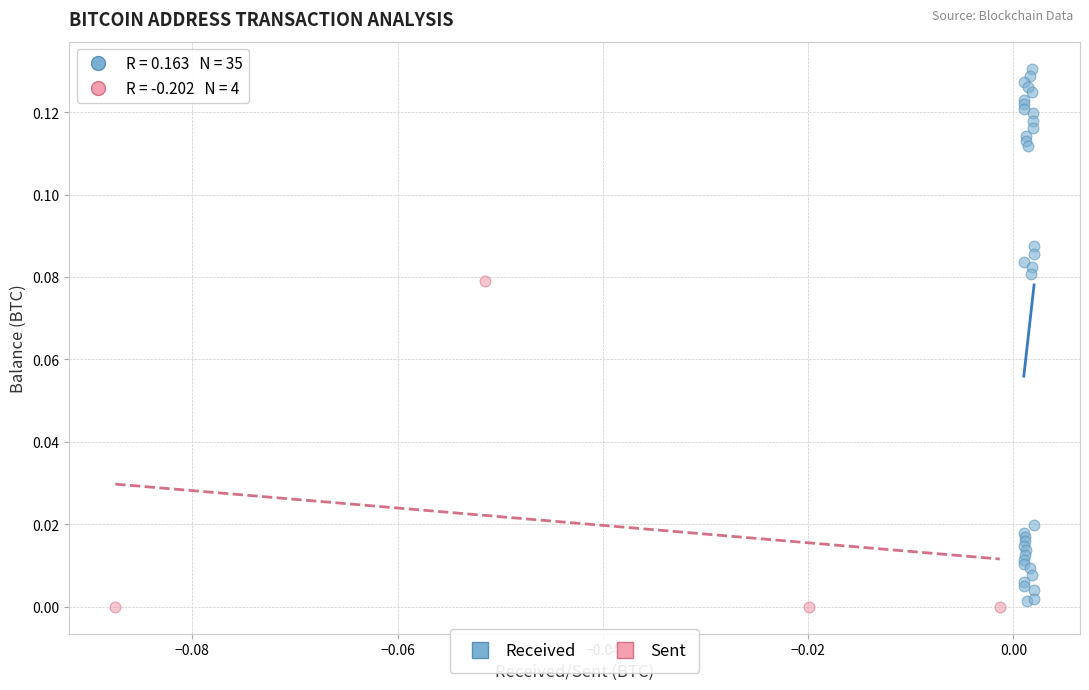

Which series reaches the maximum Y coordinate?

Received